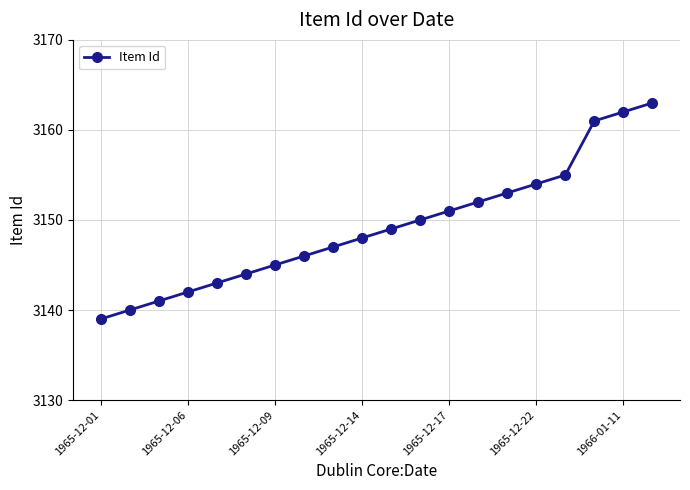

What is the difference between the second highest and minimum values?

23